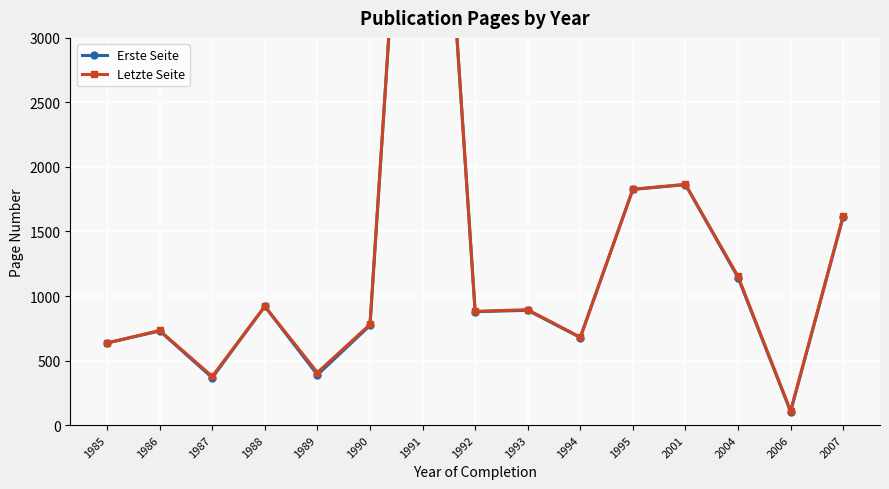

Reading right to left, what are all the values shown in this chart?

Erste Seite: 2007=1613.6	2006=103.5	2004=1143.0	2001=1863.0	1995=1825.6	1994=678.0	1993=889.0	1992=878.5	1991=7021.0	1990=771.6	1989=389.0	1988=919.5	1987=367.0	1986=729.0	1985=636.0
Letzte Seite: 2007=1620.4	2006=110.0	2004=1152.0	2001=1865.0	1995=1827.6	1994=681.0	1993=894.0	1992=881.0	1991=7024.0	1990=779.8	1989=407.0	1988=920.0	1987=377.0	1986=733.0	1985=636.0